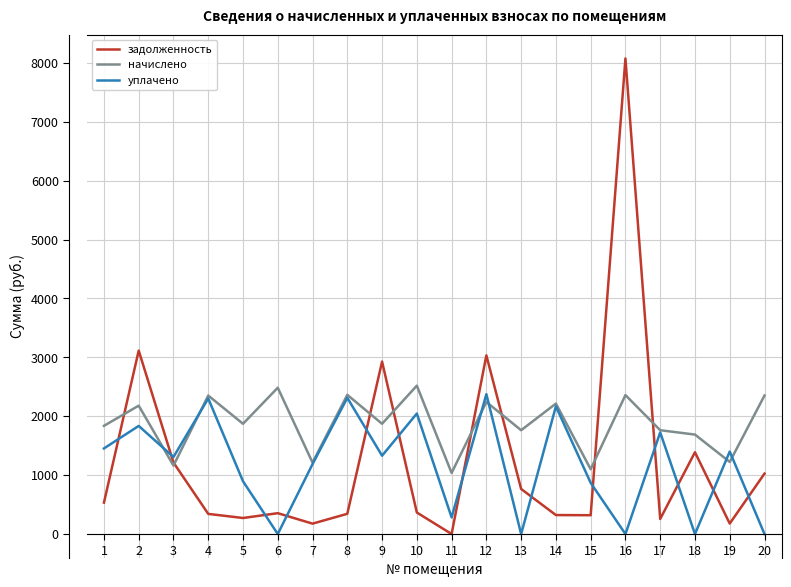

At how many categories does at least one series exceed 587?

20